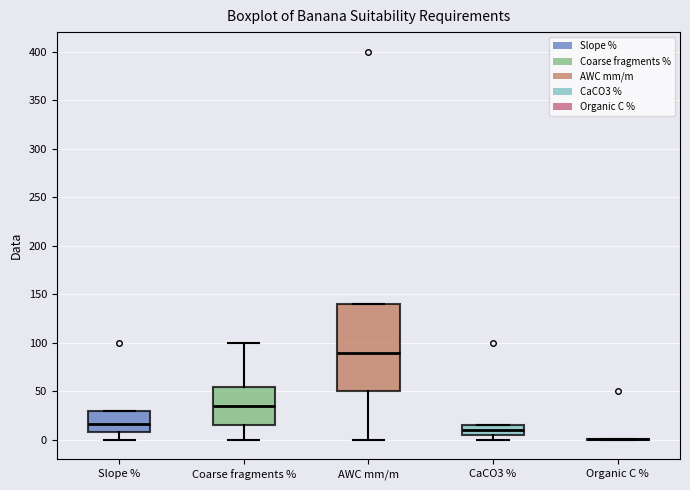

Comparing the boxes themselves (not the whiskers), which one is the tallest?

AWC mm/m